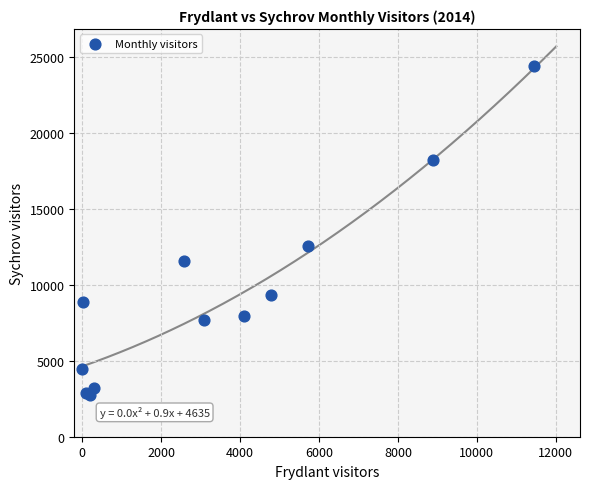

What Y value in the scatter plot is closest to 13592?

12576